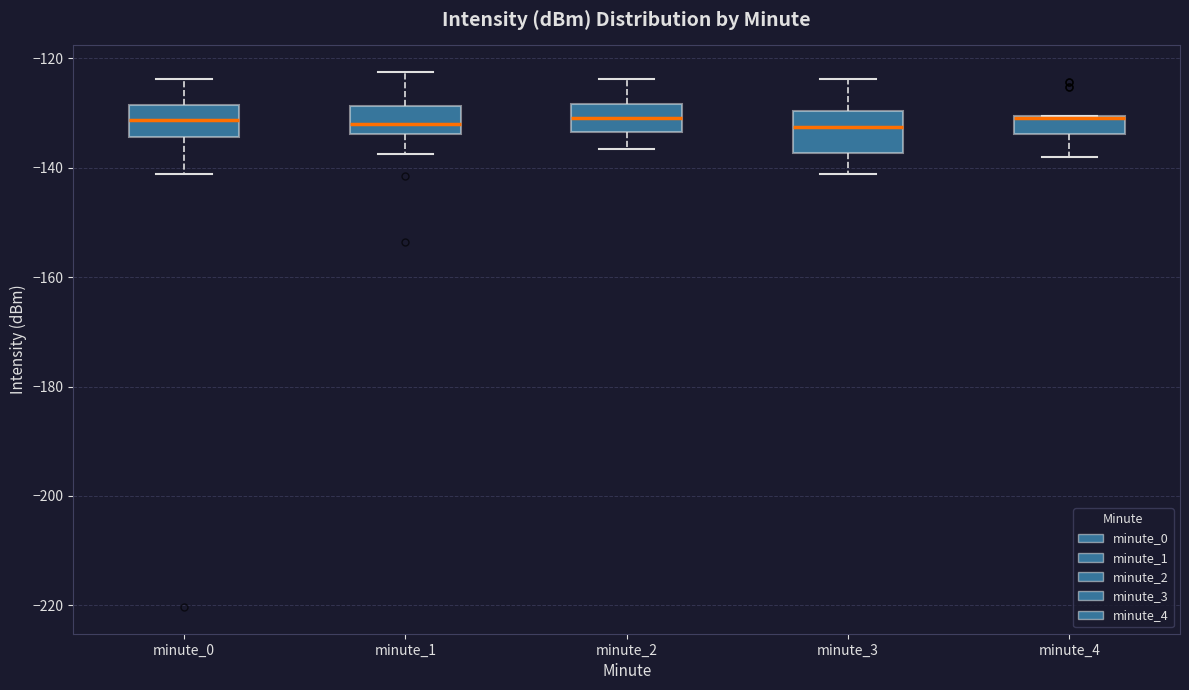

Reading left to right, read every box against the y-axis: the position of its median line, the range the box covers, and the ends of its whiskers. The values are not printed on the chart, so give them approximately, as read against the axis.

minute_0: median -132, box -134 to -128, whiskers -142 to -124
minute_1: median -132, box -134 to -128, whiskers -138 to -122
minute_2: median -130, box -134 to -128, whiskers -136 to -124
minute_3: median -132, box -138 to -130, whiskers -142 to -124
minute_4: median -130 (drawn on the box's upper edge), box -134 to -130, whiskers -138 to -130